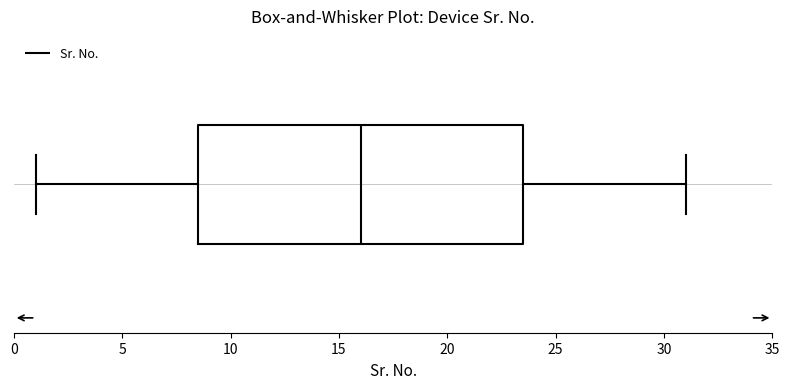

Where does the median line of the box sit on the x-axis? The values are not printed on the chart, so give them approximately, as read against the axis.

16.0